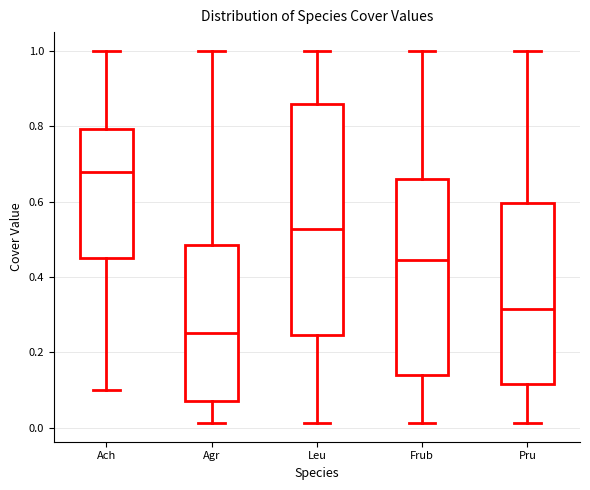

Which box is the tallest, from its lower edge to its upper edge?

Leu